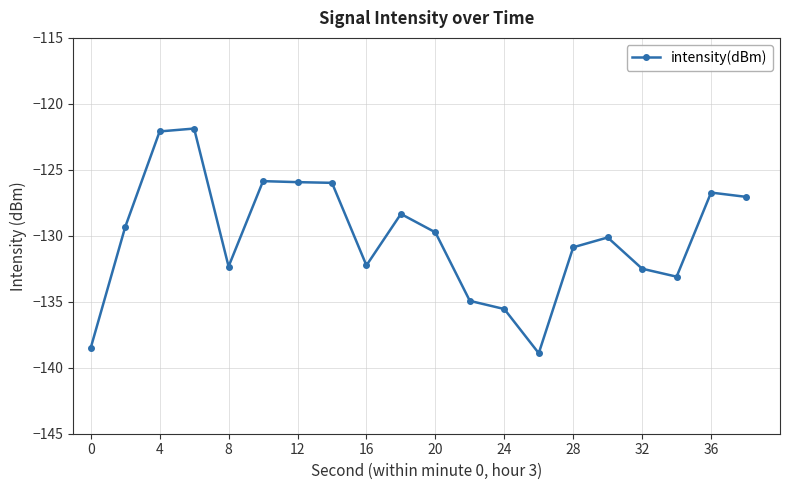

What is the minimum value shown in the chart?

-138.9